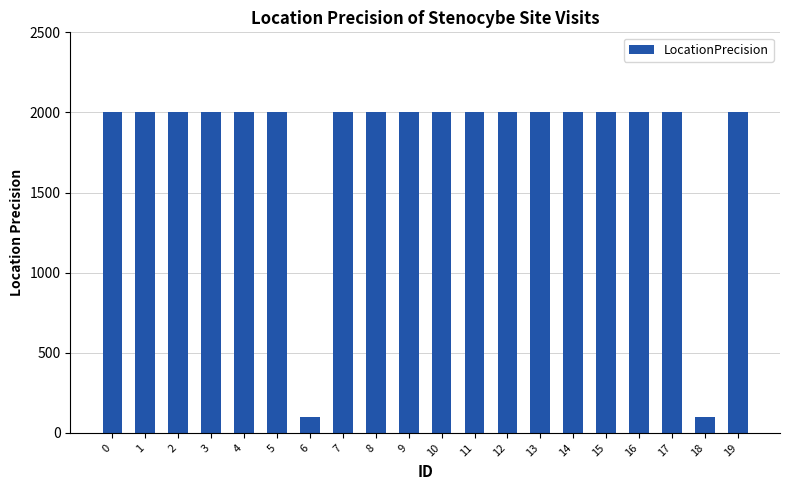

The chart shows a value of 578 at 5. True or false?

False